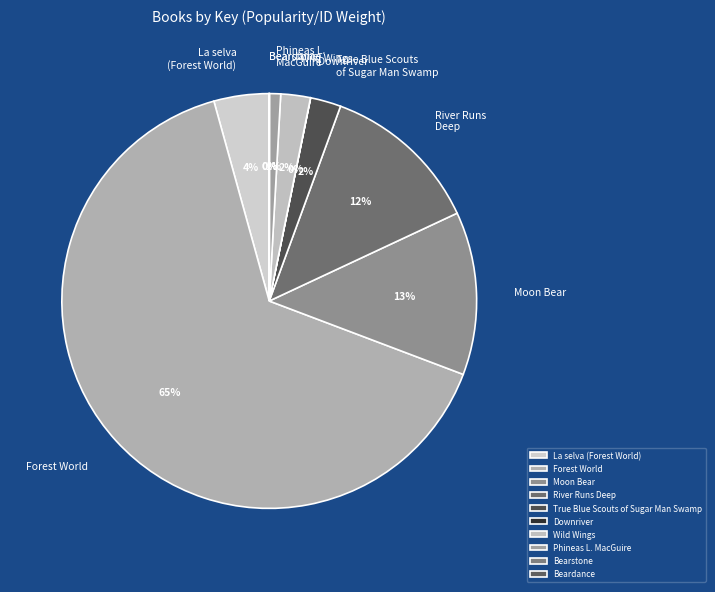

What is the smallest slice in the pie chart?

Beardance